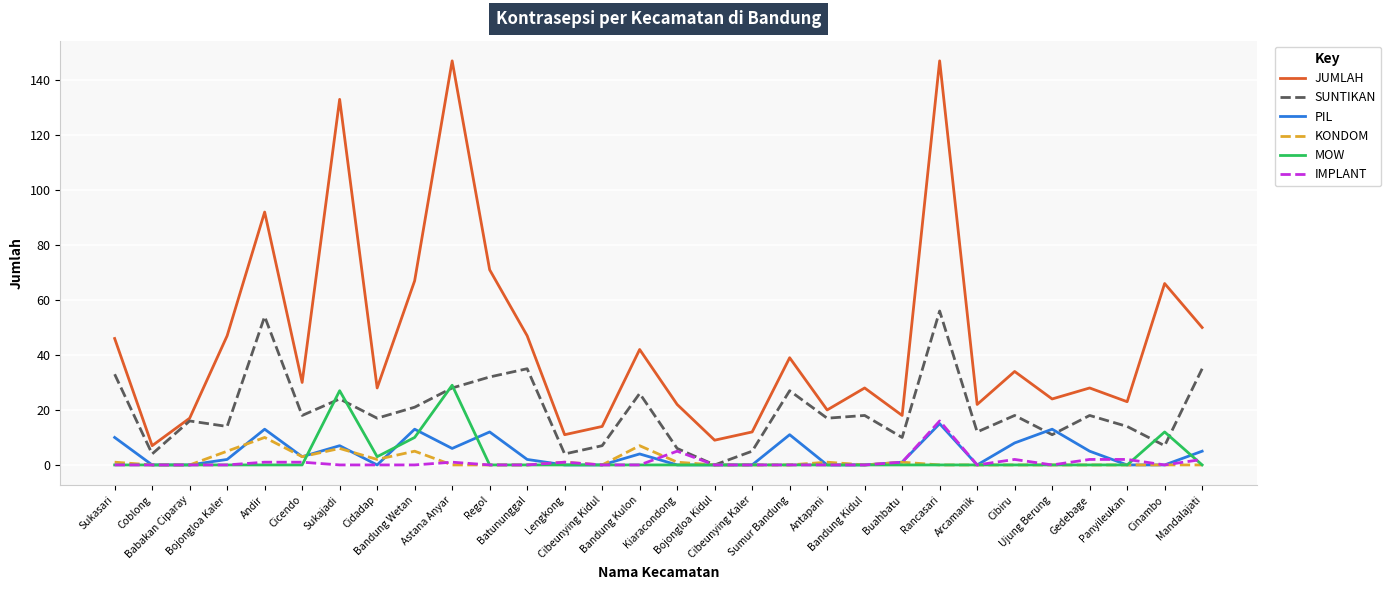

Reading right to left, what are all the values shown in this chart?

JUMLAH: 50	66	23	28	24	34	22	147	18	28	20	39	12	9	22	42	14	11	47	71	147	67	28	133	30	92	47	17	7	46
SUNTIKAN: 35	7	14	18	11	18	12	56	10	18	17	27	5	0	6	26	7	4	35	32	28	21	17	24	18	54	14	16	4	33
PIL: 5	0	0	5	13	8	0	15	1	0	0	11	0	0	0	4	0	0	2	12	6	13	0	7	3	13	2	0	0	10
KONDOM: 0	0	0	0	0	0	0	0	1	0	1	0	0	0	1	7	0	1	0	0	0	5	2	6	3	10	5	0	0	1
MOW: 0	12	0	0	0	0	0	0	0	0	0	0	0	0	0	0	0	0	0	0	29	10	3	27	0	0	0	0	0	0
IMPLANT: 2	0	2	2	0	2	0	16	1	0	0	0	0	0	5	0	0	1	0	0	1	0	0	0	1	1	0	0	0	0